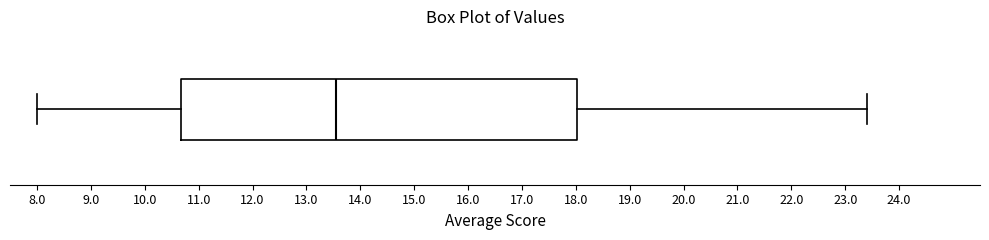

Where is the left edge of the box on the x-axis? The values are not printed on the chart, so give them approximately, as read against the axis.

10.7